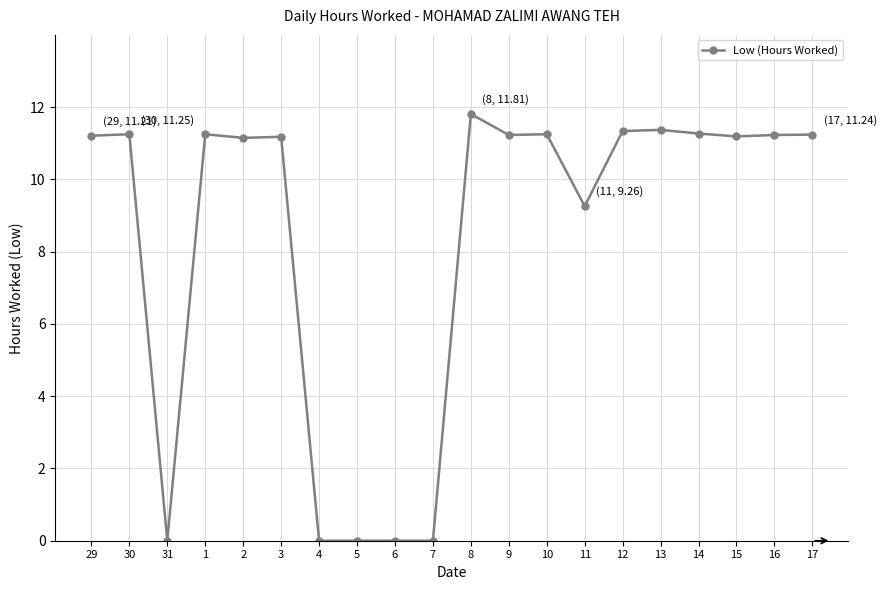

What is the difference between the maximum and minimum values?

11.8